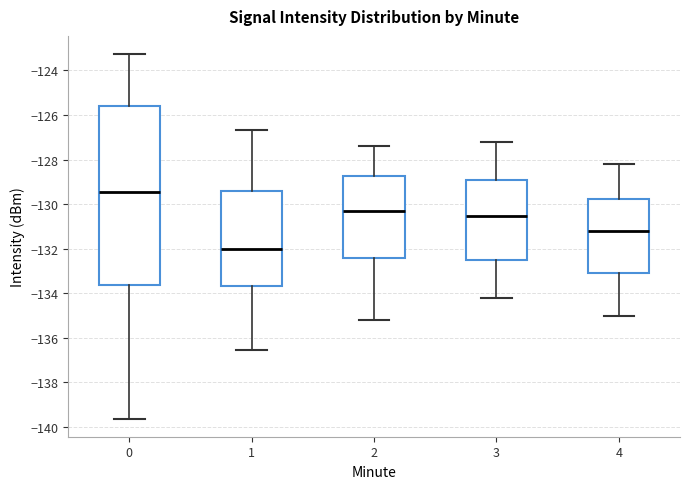

Which box's median line is the highest?

0